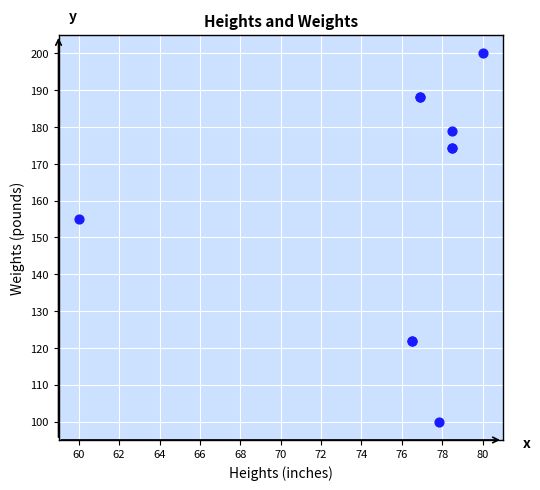

What Y value in the scatter plot is closest to 150?

155.1